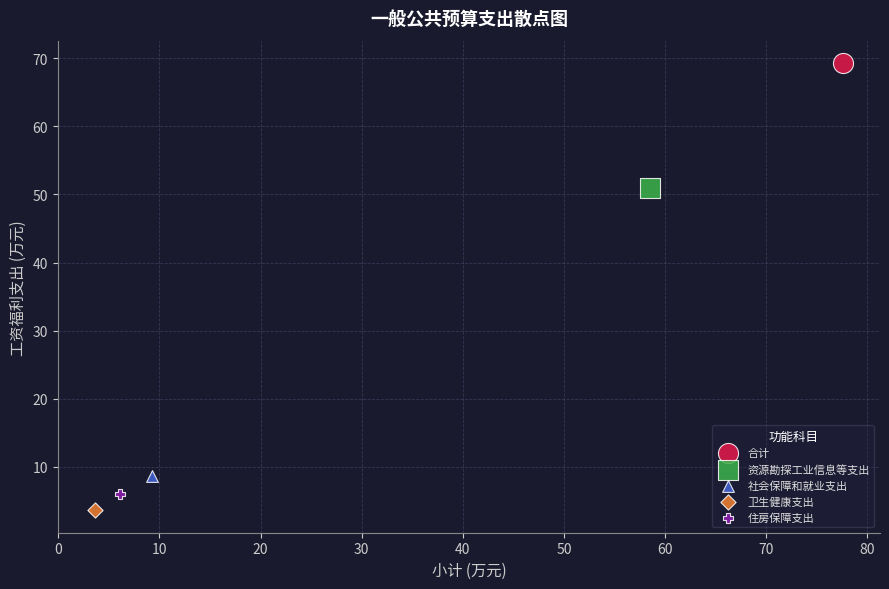

What are all the series names shown in the legend?

合计, 资源勘探工业信息等支出, 社会保障和就业支出, 卫生健康支出, 住房保障支出